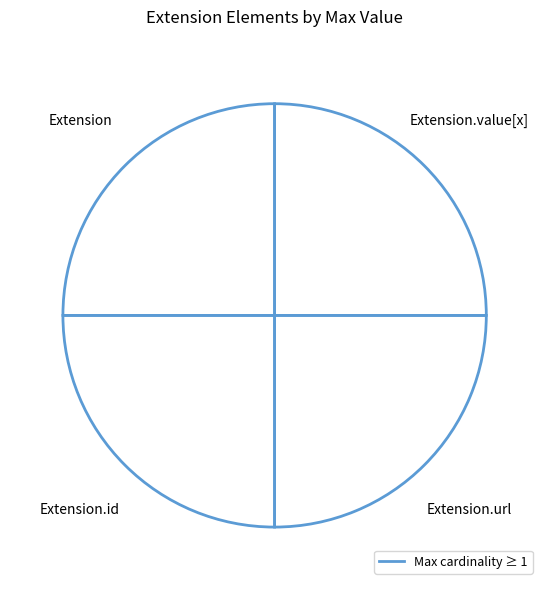

Which category has the smallest portion of the pie?

Extension